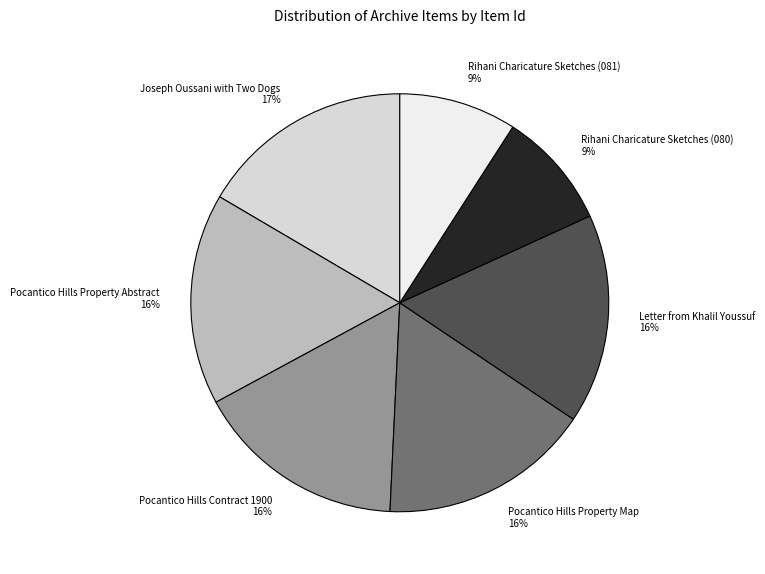

To the nearest percent, what is the difference between the Letter from Khalil Youssuf and Rihani Charicature Sketches (081) slice percentages?

7%